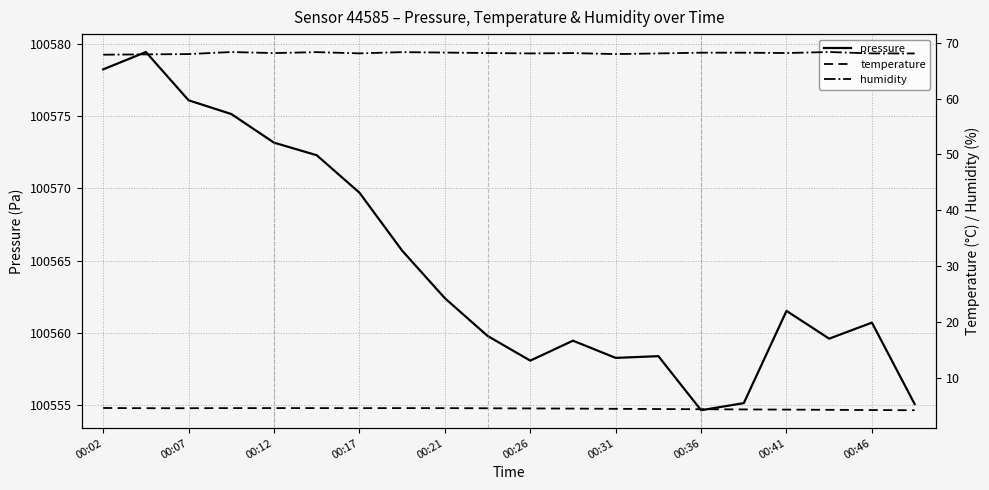

True or false: humidity has more than 0 points higher than both neighbors.

True